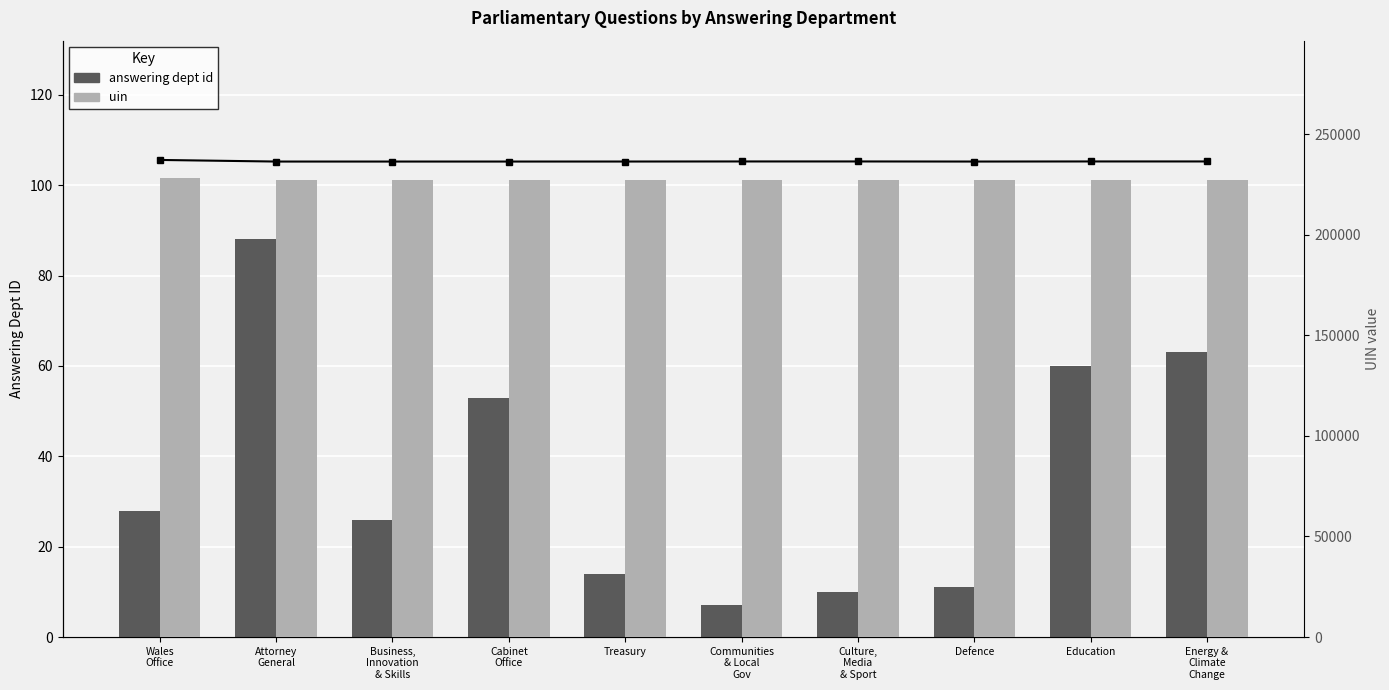

Which series has the largest total across all categories?

uin